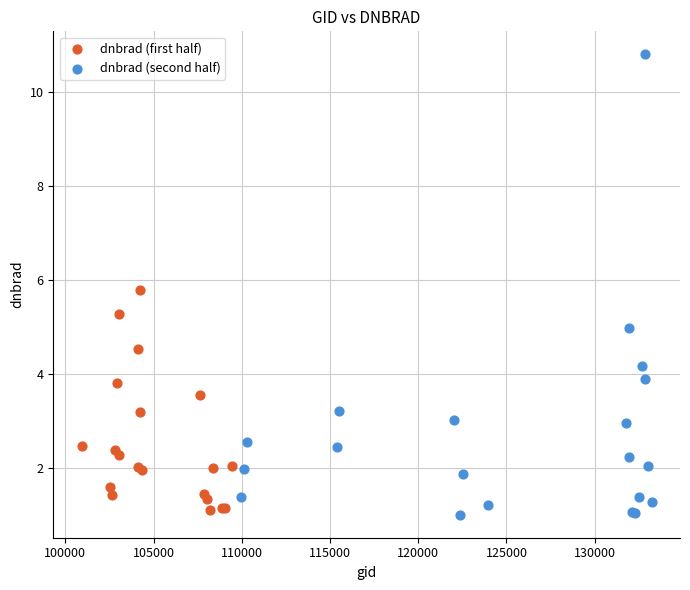

Which series reaches the maximum Y coordinate?

dnbrad (second half)